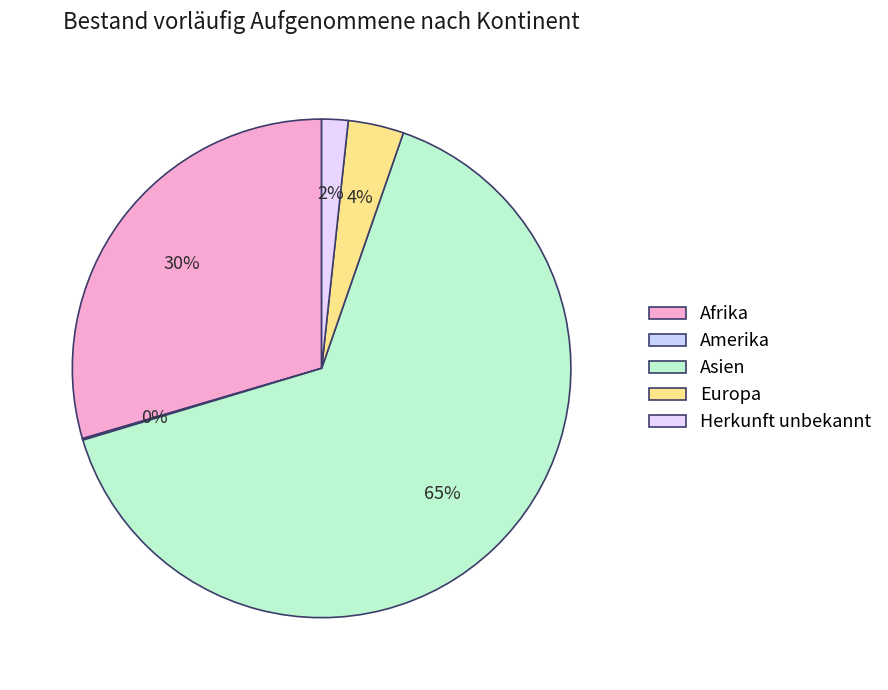

Do Amerika and Afrika together represent more than half of the pie?

No